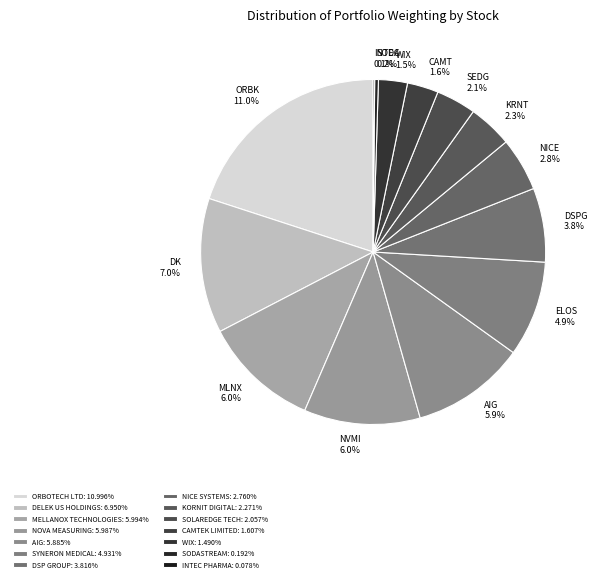

Rank the categories by value from lowest to highest.

INTEC, SODA, WIX, CAMT, SEDG, KRNT, NICE, DSPG, ELOS, AIG, NVMI, MLNX, DK, ORBK